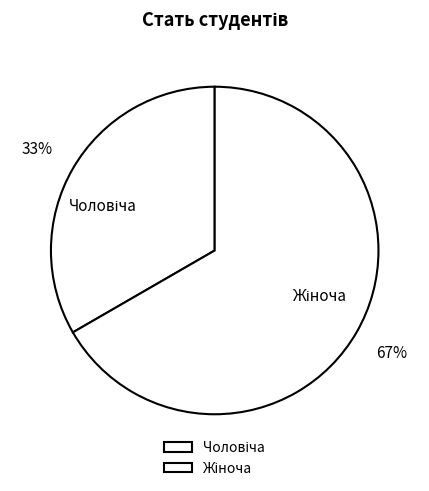

To the nearest percent, what is the average slice percentage?

50%